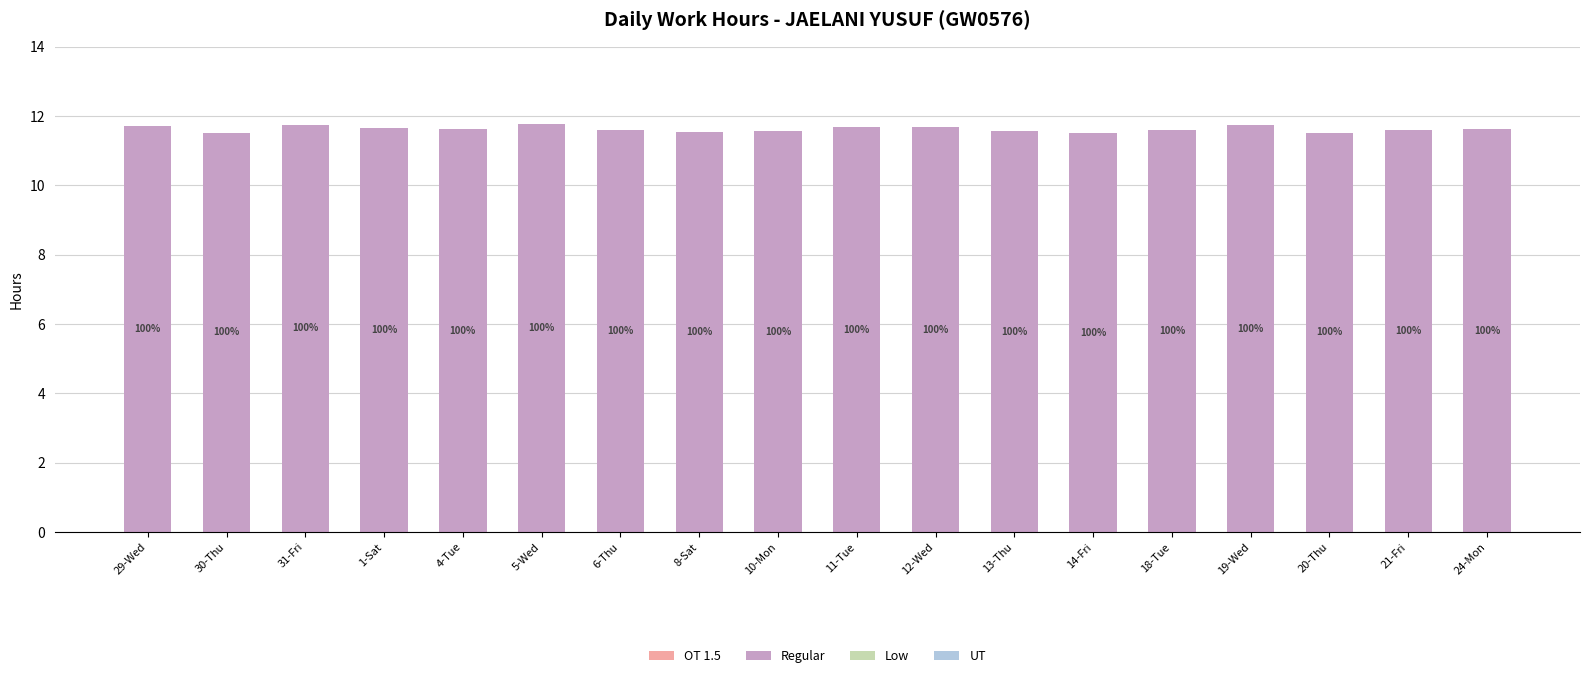

Which label corresponds to the largest value in the chart?

5-Wed